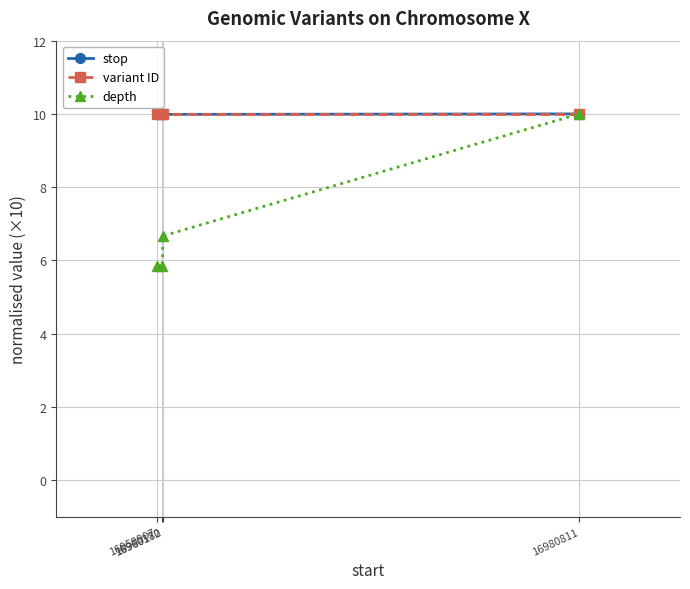

What is the difference between the maximum and minimum values in the depth series?

4.2